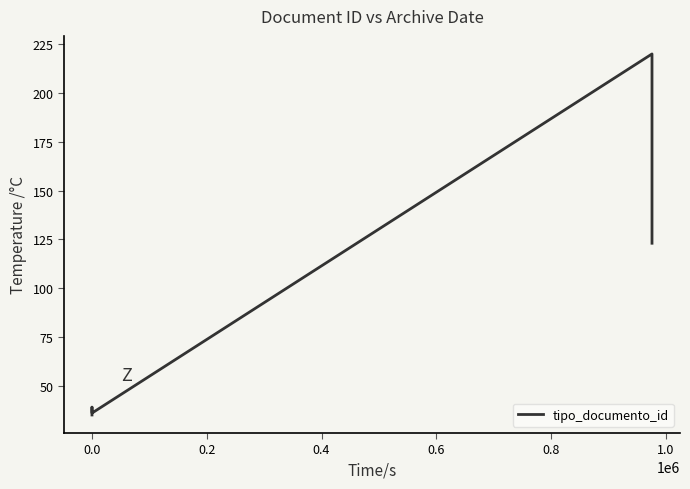

What is the change in value from 0.4 to 1.0?

+86